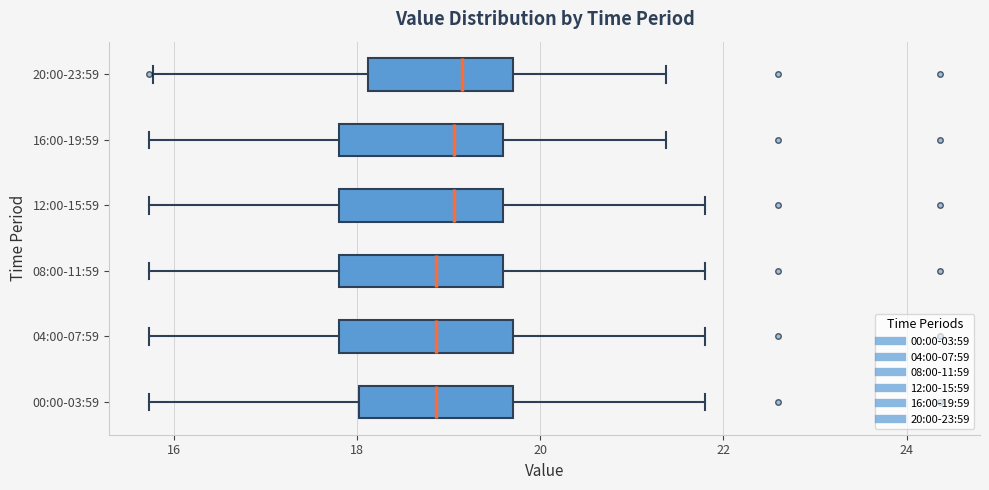

Reading bottom to top, read every box against the x-axis: the position of its median line, the range the box covers, and the ends of its whiskers. The values are not printed on the chart, so give them approximately, as read against the axis.

00:00-03:59: median 18.8, box 18.0 to 19.8, whiskers 15.8 to 21.8
04:00-07:59: median 18.8, box 17.8 to 19.8, whiskers 15.8 to 21.8
08:00-11:59: median 18.8, box 17.8 to 19.6, whiskers 15.8 to 21.8
12:00-15:59: median 19.0, box 17.8 to 19.6, whiskers 15.8 to 21.8
16:00-19:59: median 19.0, box 17.8 to 19.6, whiskers 15.8 to 21.4
20:00-23:59: median 19.2, box 18.2 to 19.8, whiskers 15.8 to 21.4